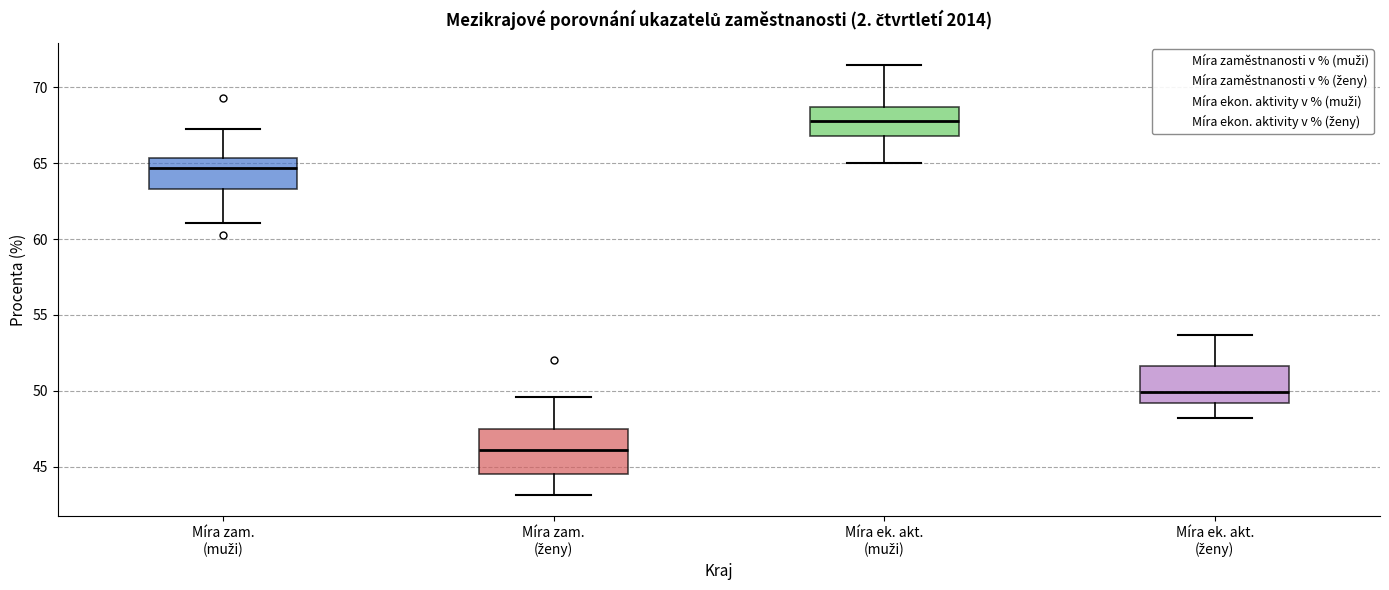

Reading left to right, read every box against the y-axis: the position of its median line, the range the box covers, and the ends of its whiskers. The values are not printed on the chart, so give them approximately, as read against the axis.

Míra zam. (muži): median 64.5, box 63.5 to 65.5, whiskers 61.0 to 67.0
Míra zam. (ženy): median 46.0, box 44.5 to 47.5, whiskers 43.0 to 49.5
Míra ek. akt. (muži): median 68.0, box 67.0 to 68.5, whiskers 65.0 to 71.5
Míra ek. akt. (ženy): median 50.0, box 49.0 to 51.5, whiskers 48.0 to 53.5